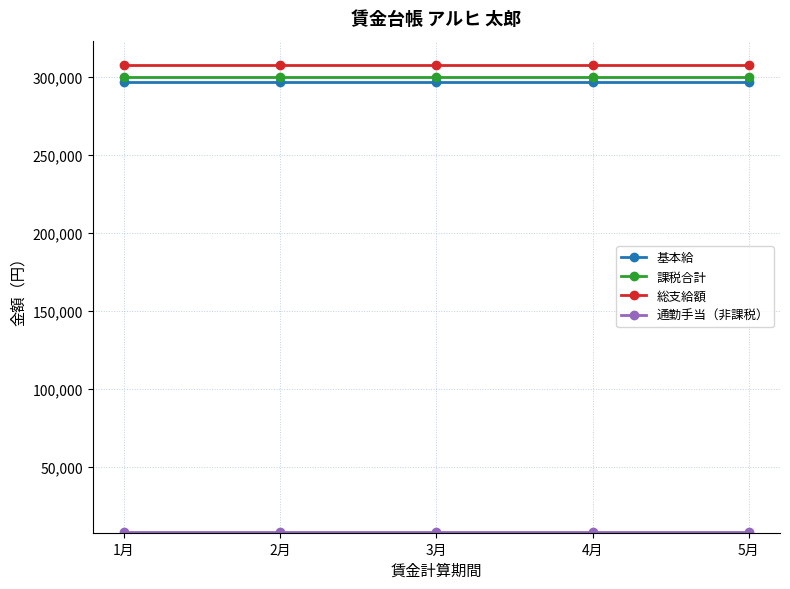

At how many categories does at least one series exceed 218072?

5